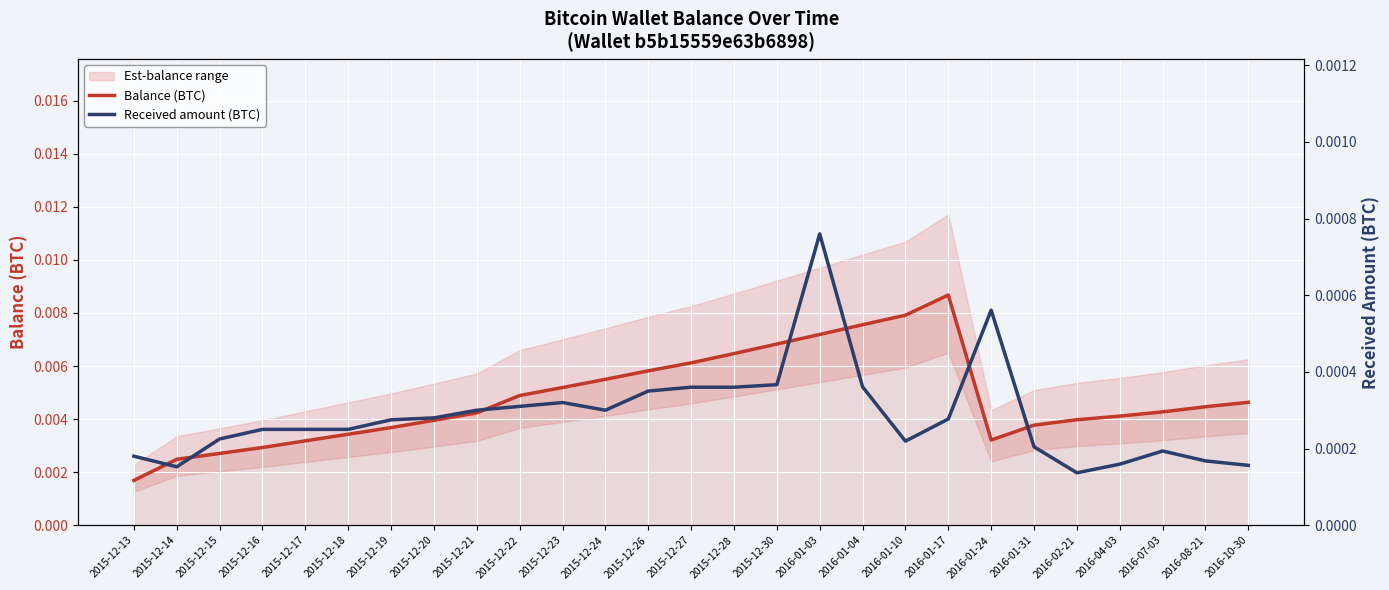

Where is Balance (BTC) nearest to the value 0?

2015-12-13